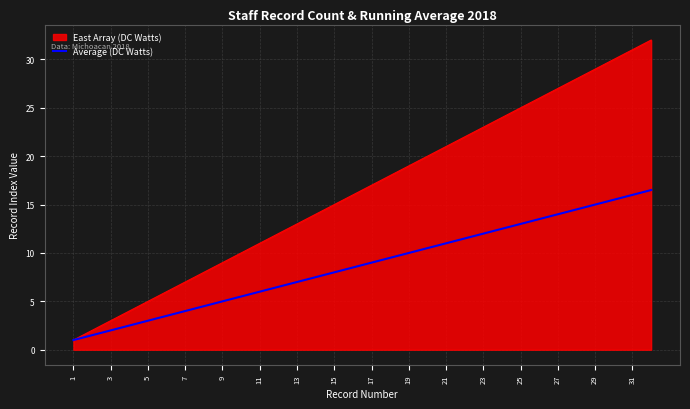

What is the minimum value shown in the chart?

1.0